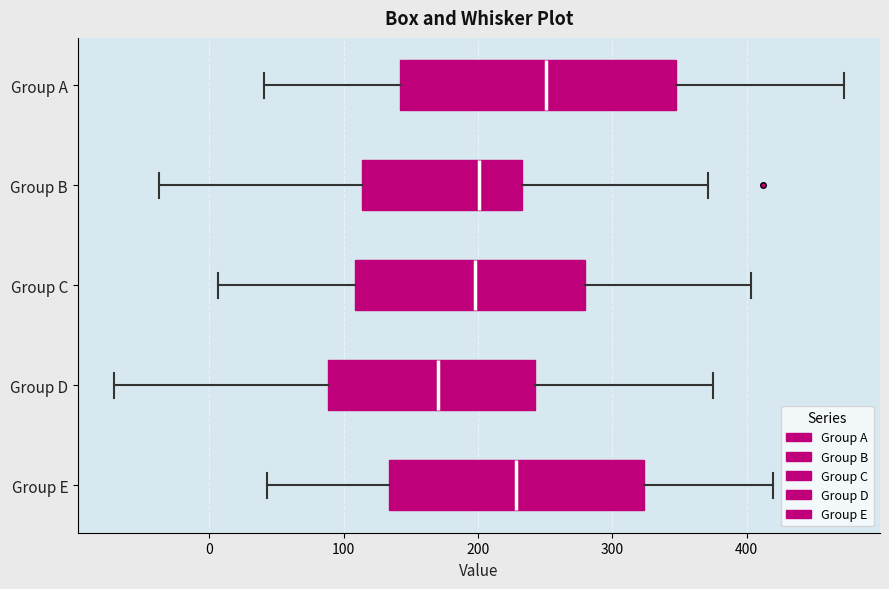

Which box's median line is the furthest to the right?

Group A